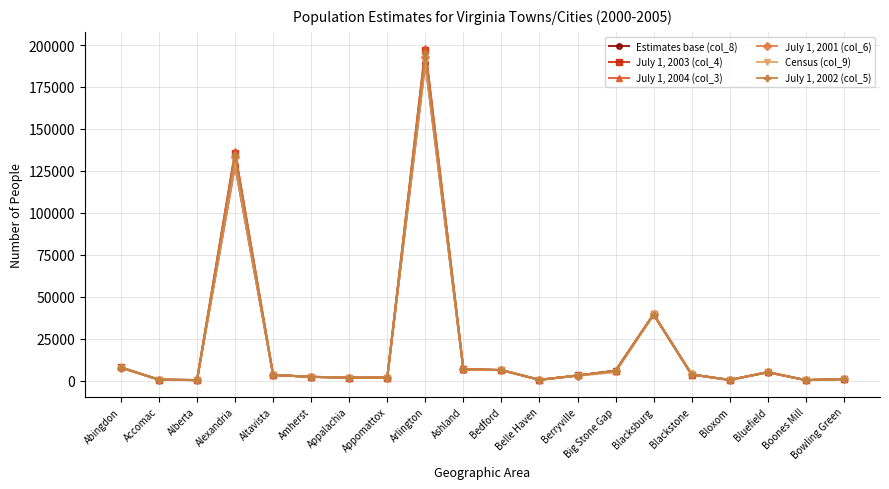

Read the Estimates base (col_8) value at Appomattox, to the nearest 50.

1750